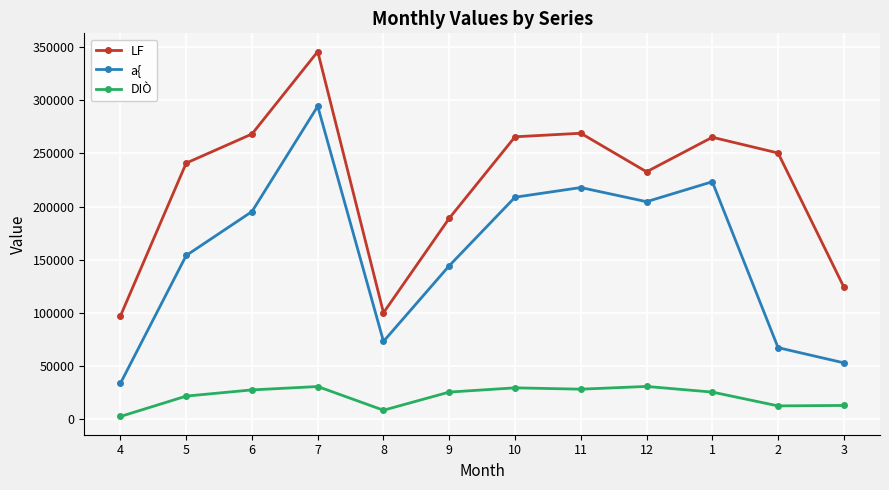

Is the value of a{ at 4 greater than the value of DIÒ at 5?

Yes